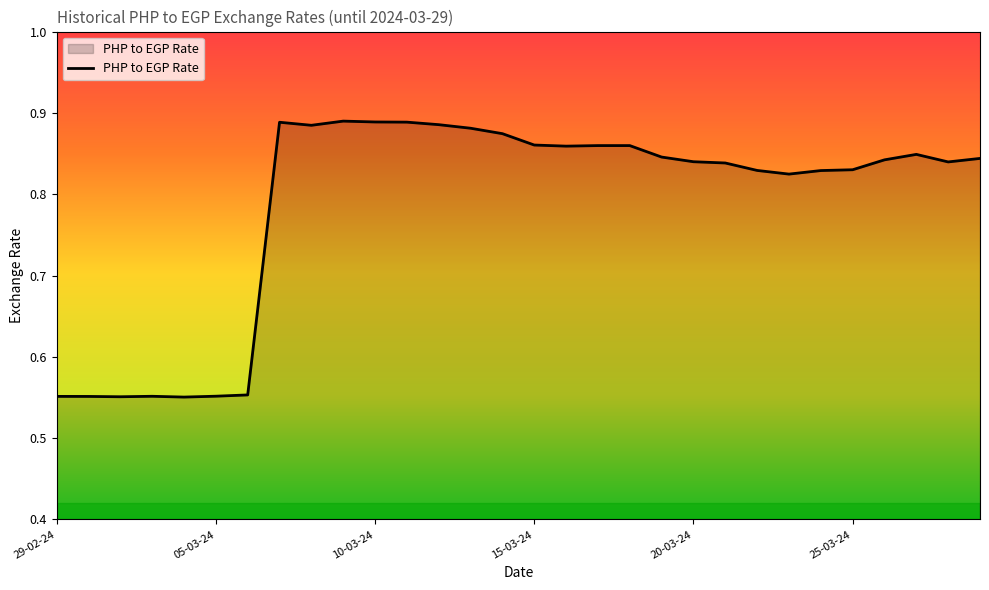

Between 25-03-24 and 15-03-24, which is larger?

15-03-24